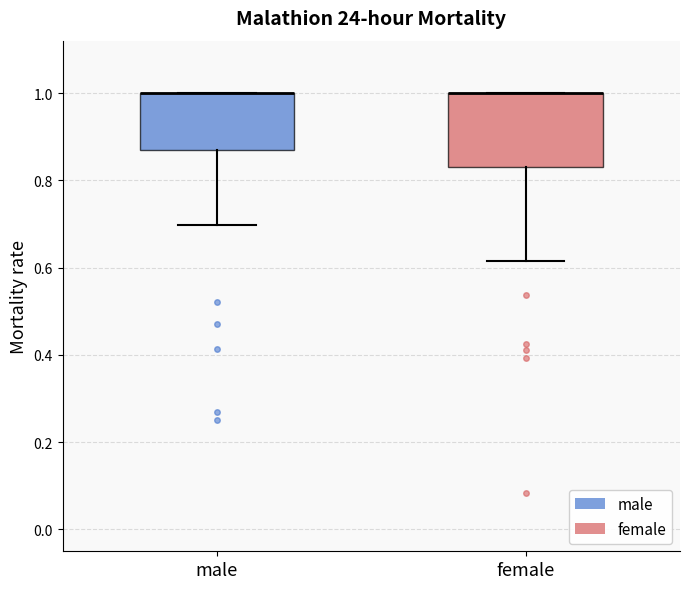

Reading left to right, transcribe this box plot: for each box, give where its median line is, the range the box spans, and where its two whiskers end, as read against the y-axis. The values are not printed on the chart, so give them approximately, as read against the axis.

male: median 1.00 (drawn on the box's upper edge), box 0.88 to 1.00, whiskers 0.70 to 1.00
female: median 1.00 (drawn on the box's upper edge), box 0.84 to 1.00, whiskers 0.62 to 1.00